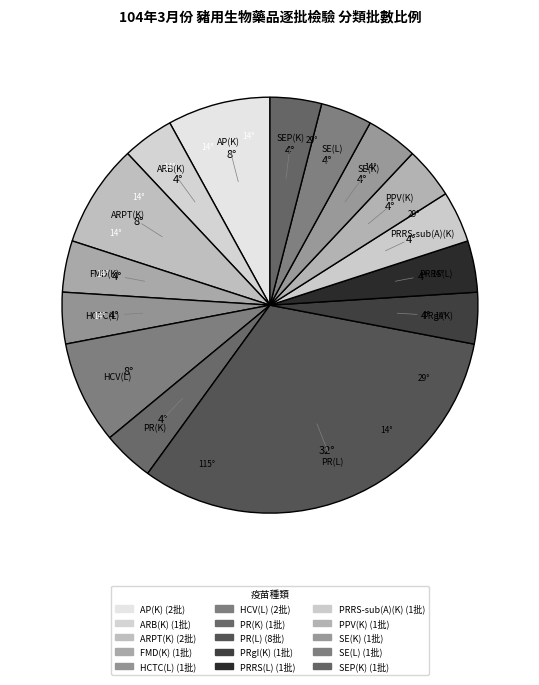

How many slices are in this pie chart?

15